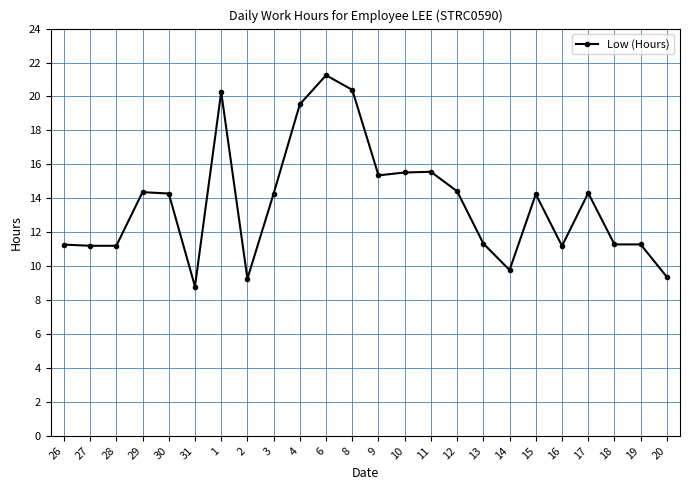

Does the chart display data point markers on the line(s)?

Yes